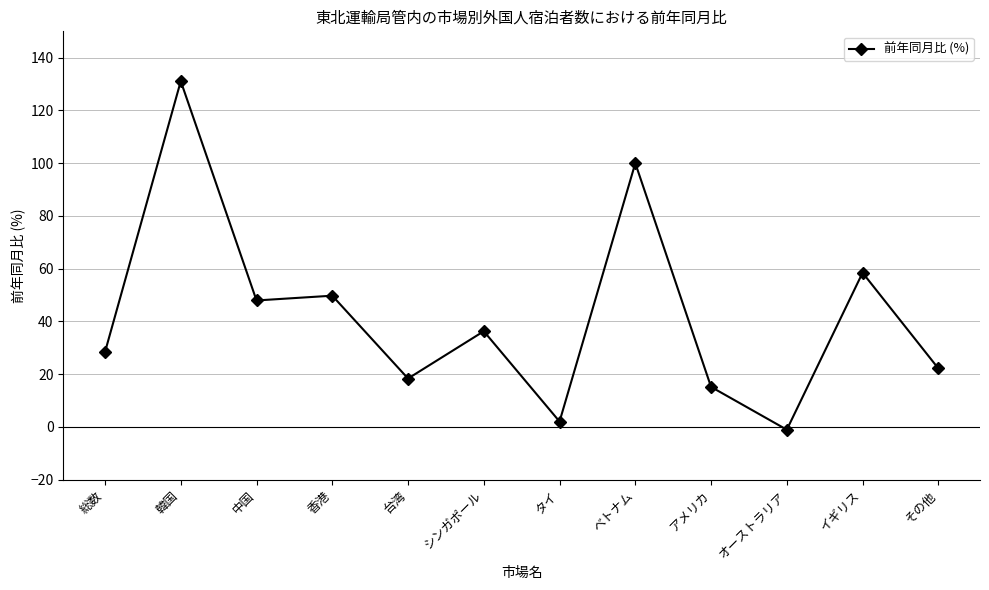

What is the label of the 10th point from the right?

中国